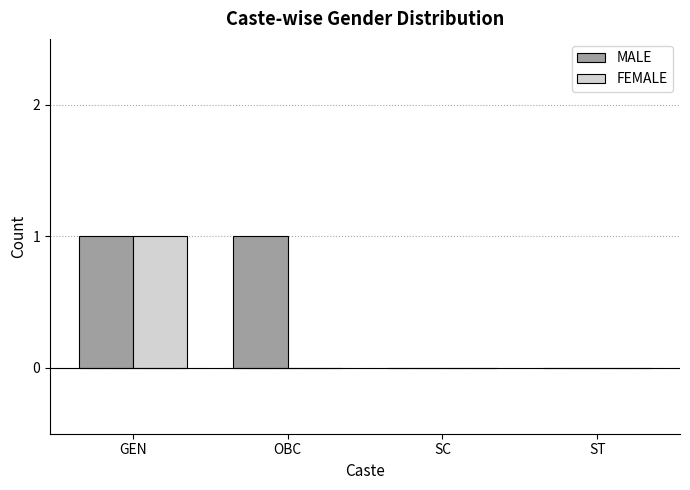

The value of FEMALE at SC is 0. True or false?

True